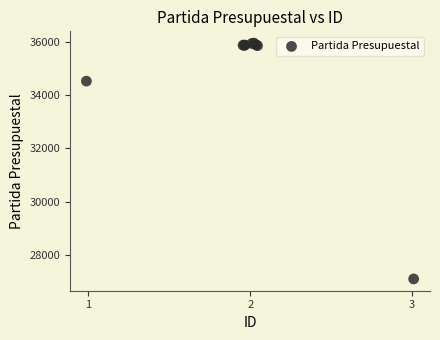

What Y value in the scatter plot is closest to 31525?

34521.8